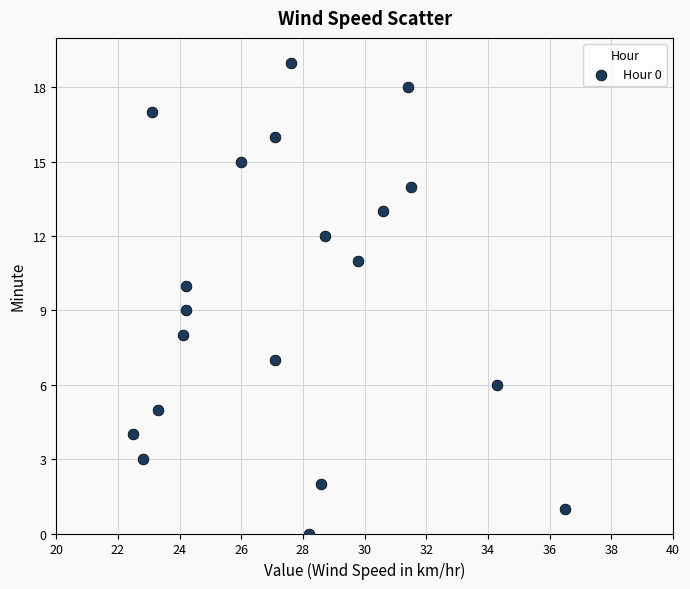

What is the range of Y values (max minus min)?

19